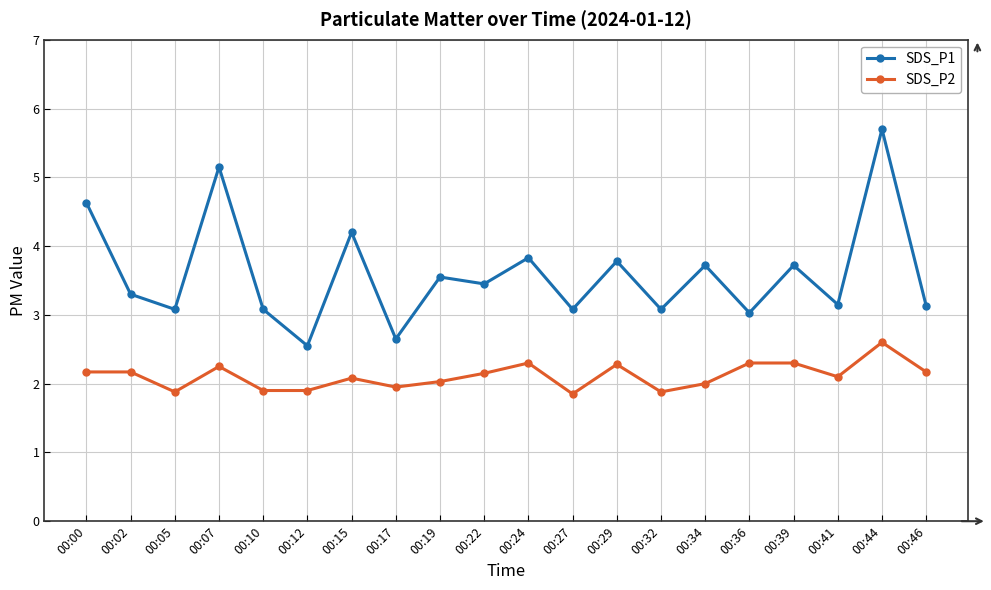

True or false: SDS_P2 and SDS_P1 intersect in this chart.

False